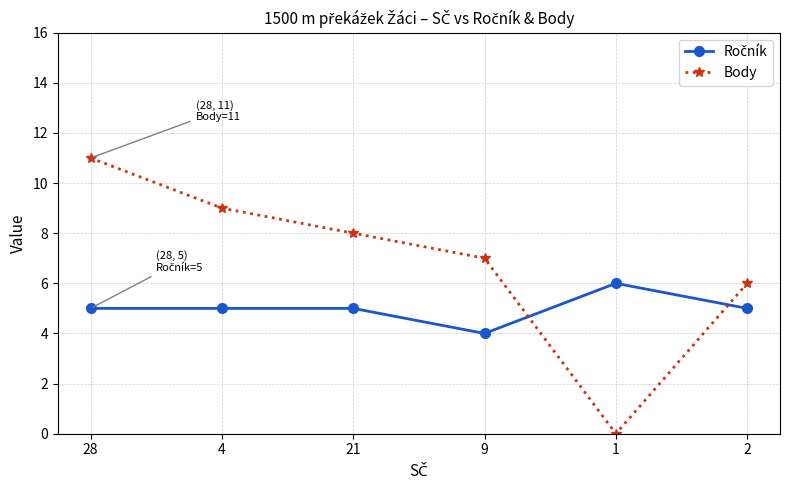

How many interior local valleys does the Body series have?

1